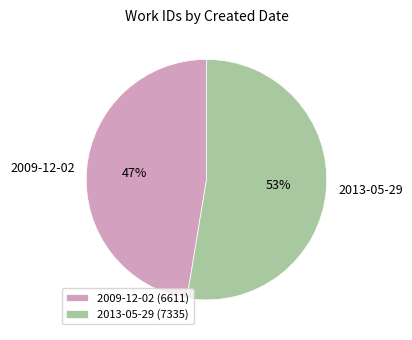

Does 2013-05-29 represent more than half of the total?

Yes